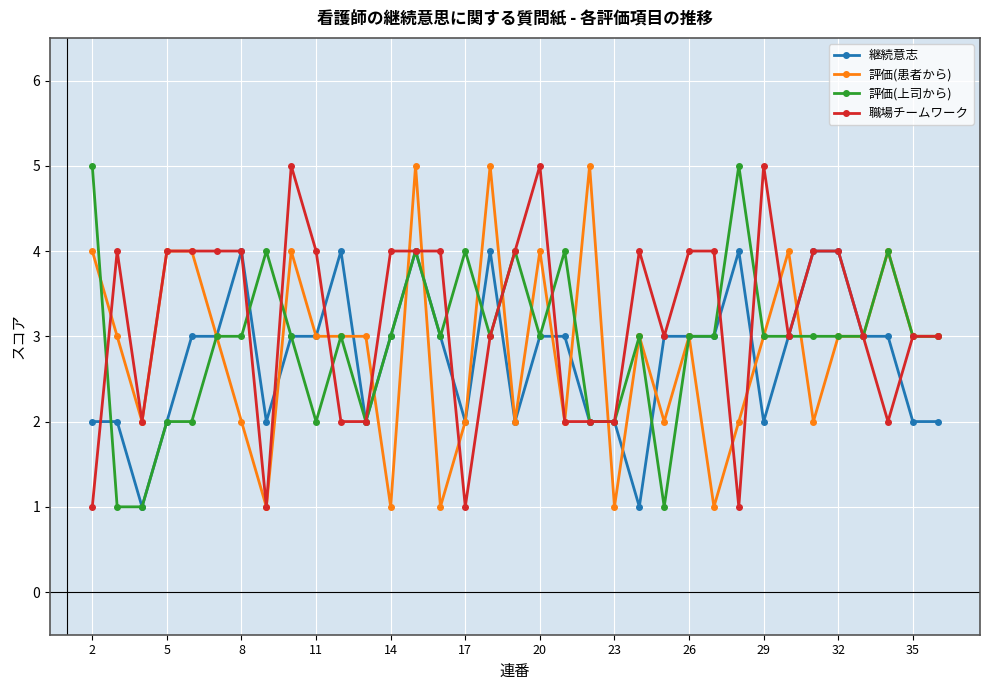

What is the difference between the maximum and minimum values in the 評価(上司から) series?

4